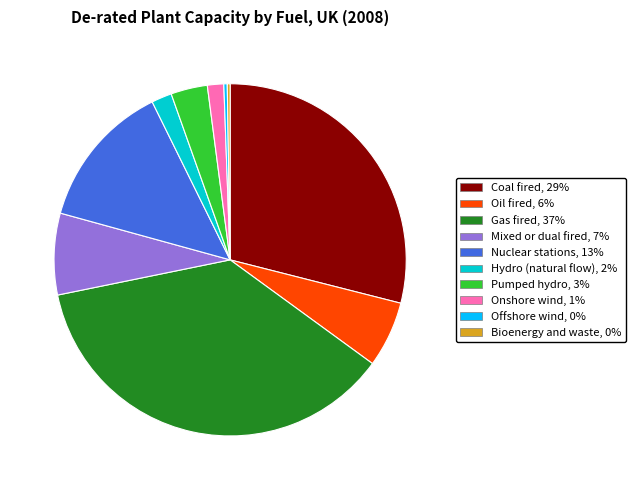

Combined, do Onshore wind, 1% and Pumped hydro, 3% account for over 50%?

No